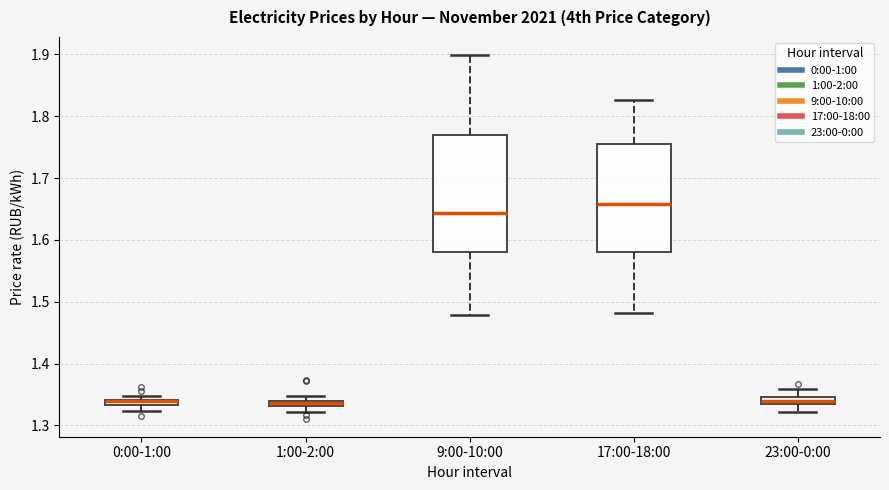

Which box has the highest median line?

17:00-18:00